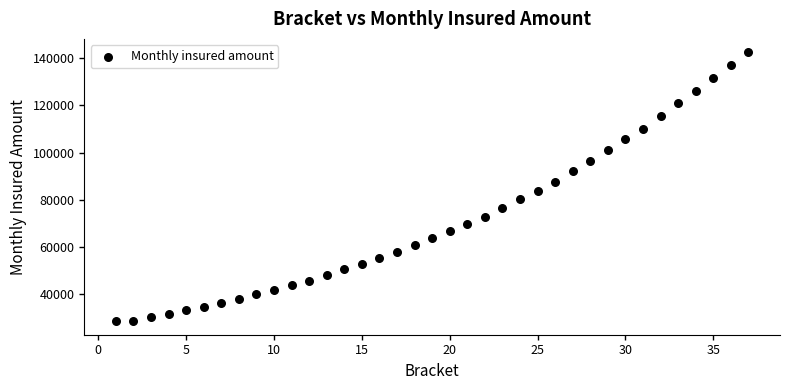

What is the range of Y values (max minus min)?

113910